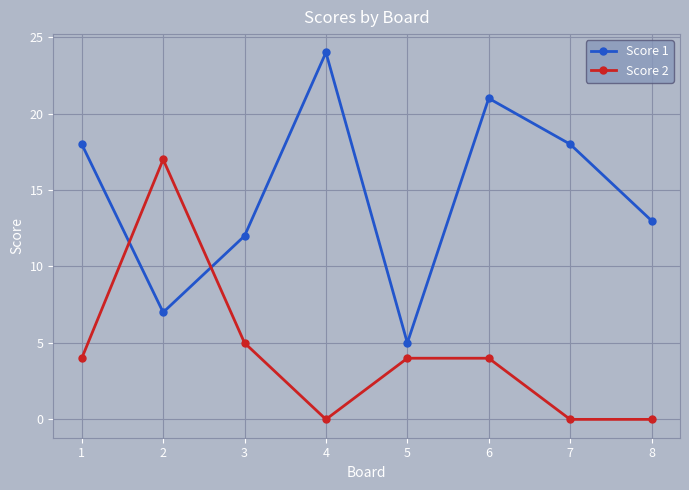

Reading left to right, transcribe all the data shown in this chart.

Score 1: 1=18	2=7	3=12	4=24	5=5	6=21	7=18	8=13
Score 2: 1=4	2=17	3=5	4=0	5=4	6=4	7=0	8=0